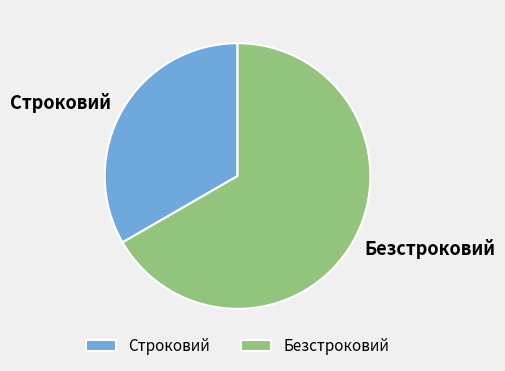

Which slice is the largest?

Безстроковий